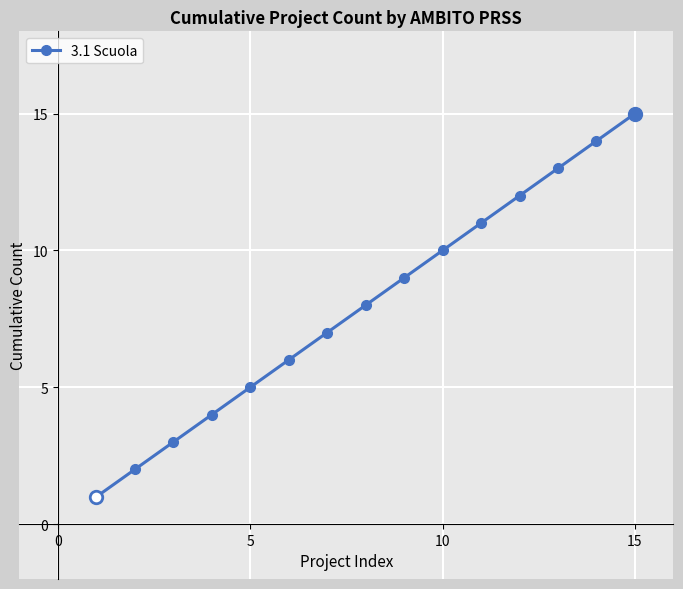

What is the greatest value displayed?

15